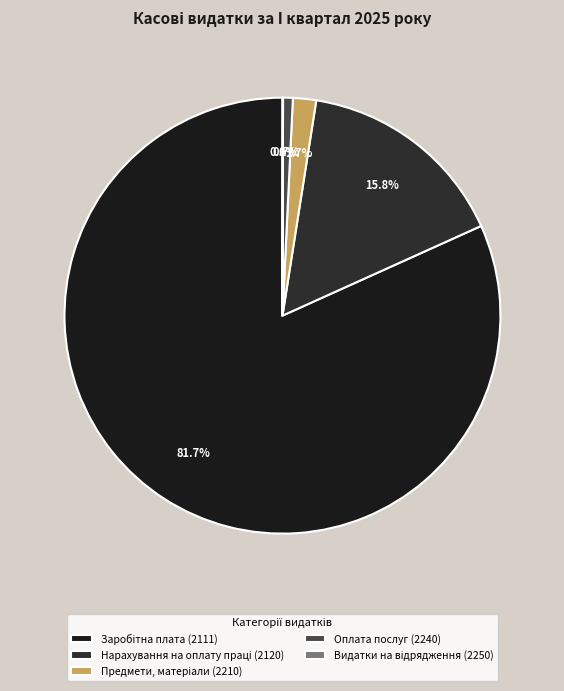

How many slices are in this pie chart?

5